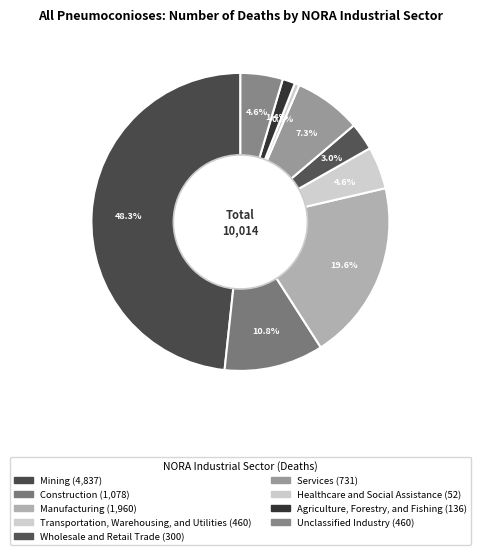

Is it true that Mining is 48% of the pie?

True